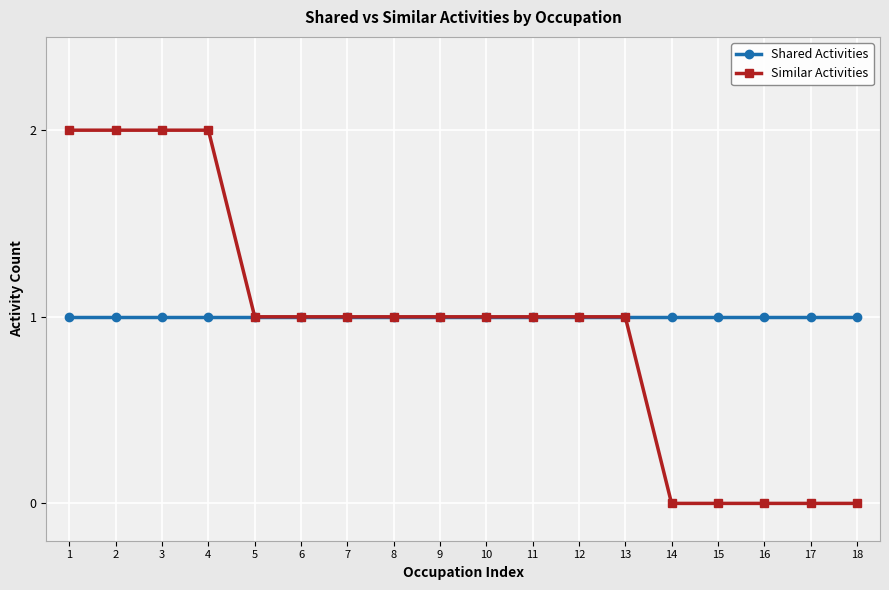

Rank the series at 4 from highest to lowest value.

Similar Activities, Shared Activities